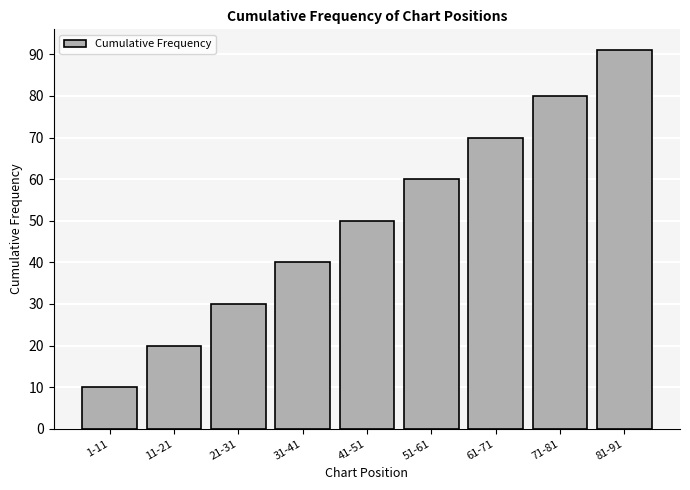

Reading right to left, list all the values displayed in this chart.

81-91=91	71-81=80	61-71=70	51-61=60	41-51=50	31-41=40	21-31=30	11-21=20	1-11=10